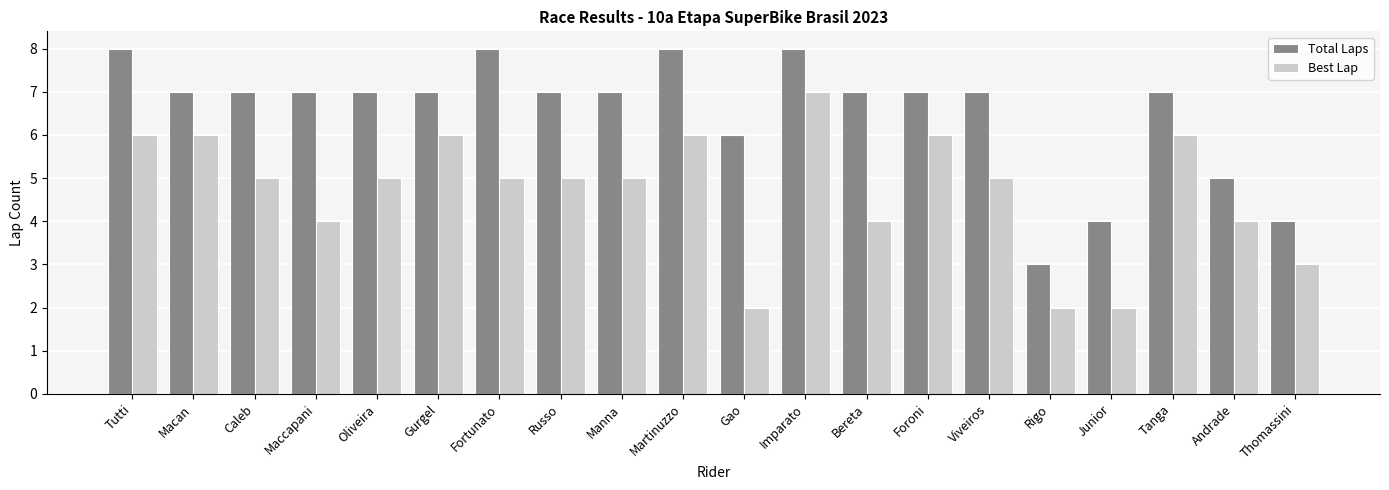

Rank the series at Fortunato from lowest to highest value.

Best Lap, Total Laps